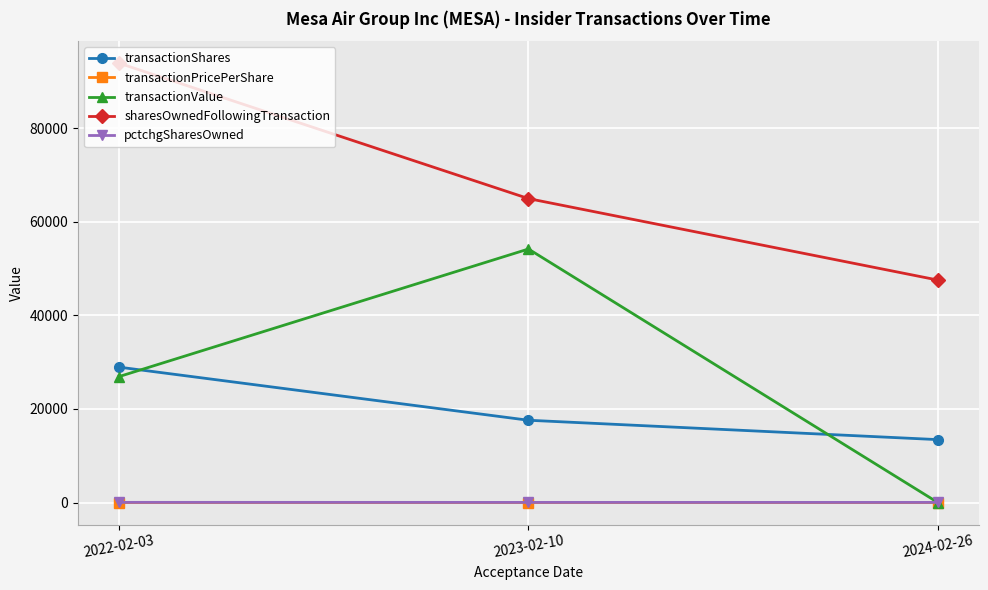

List the labels in order of transactionValue value, largest first.

2023-02-10, 2022-02-03, 2024-02-26